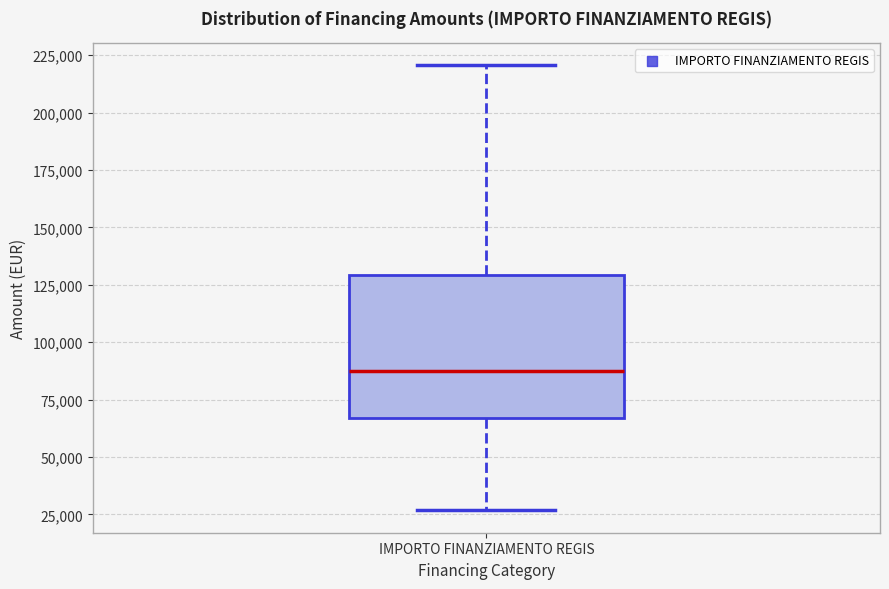

Where is the lower edge of the box for IMPORTO FINANZIAMENTO REGIS on the y-axis? The values are not printed on the chart, so give them approximately, as read against the axis.

65000